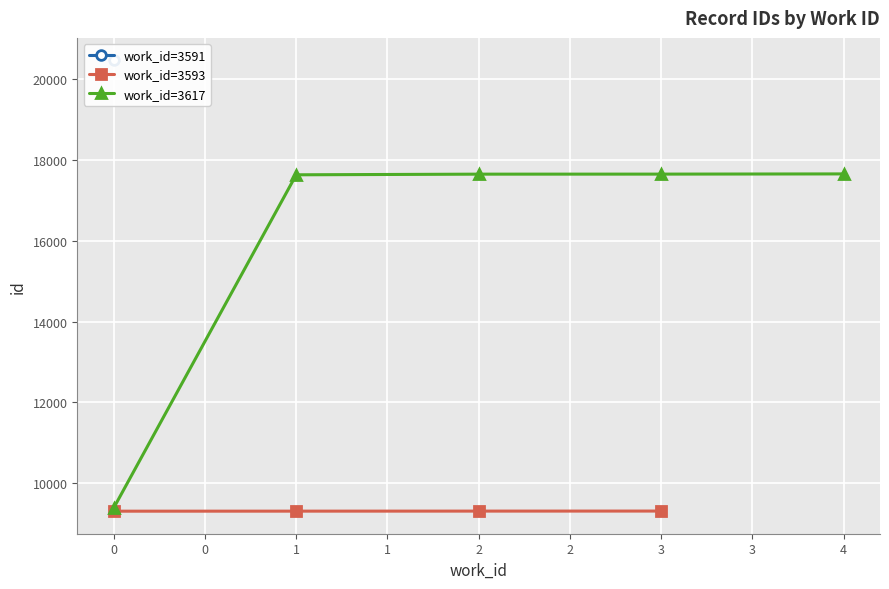

What is the average value?

13770